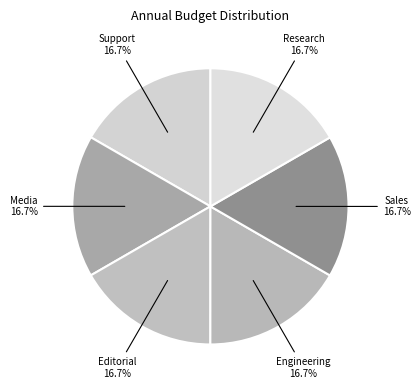

Does any single category account for the majority?

No